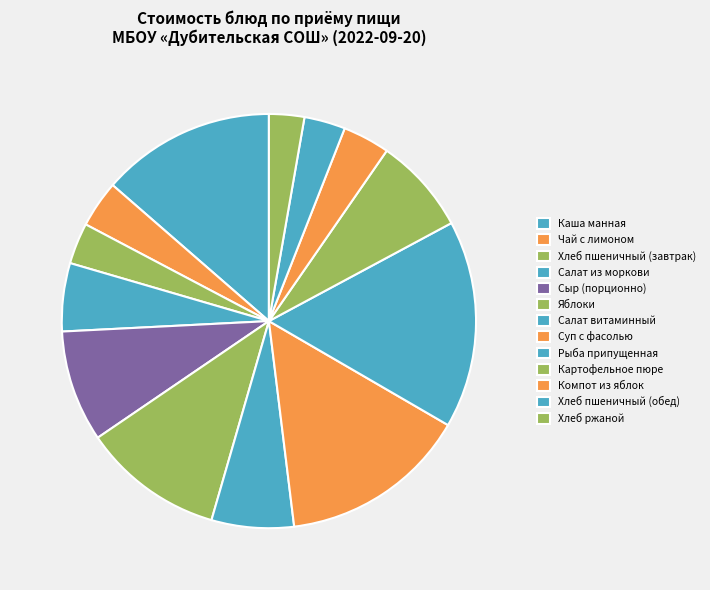

Does Картофельное пюре account for over 50% of the chart?

No